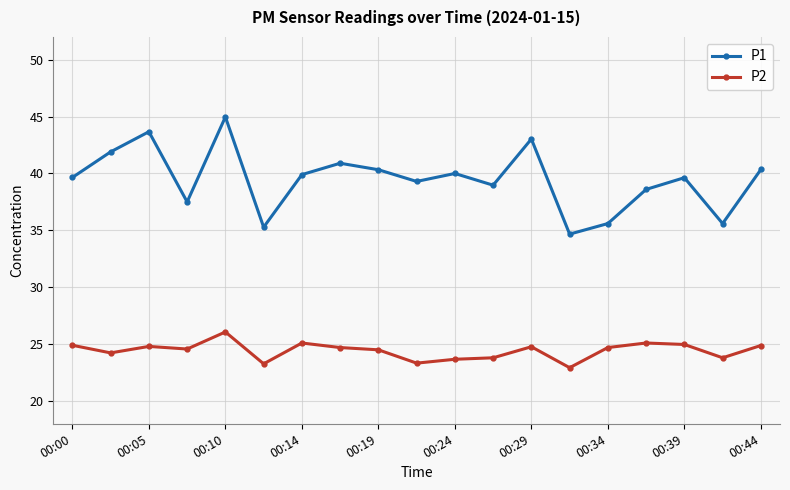

Which series has the largest total across all categories?

P1